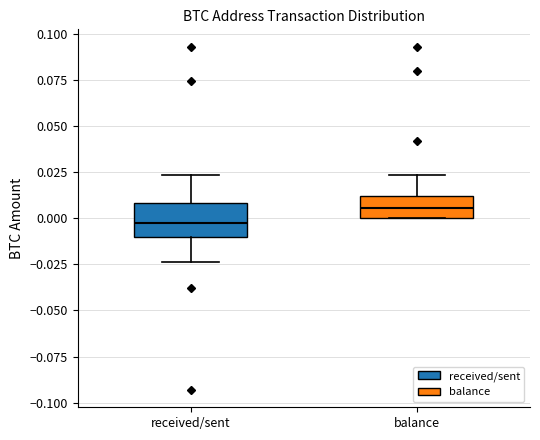

Reading left to right, transcribe this box plot: for each box, give where its median line is, the range the box spans, and where its two whiskers end, as read against the y-axis. The values are not printed on the chart, so give them approximately, as read against the axis.

received/sent: median 0.000, box -0.010 to 0.010, whiskers -0.025 to 0.025
balance: median 0.005, box 0.000 to 0.010, whiskers 0.000 to 0.025